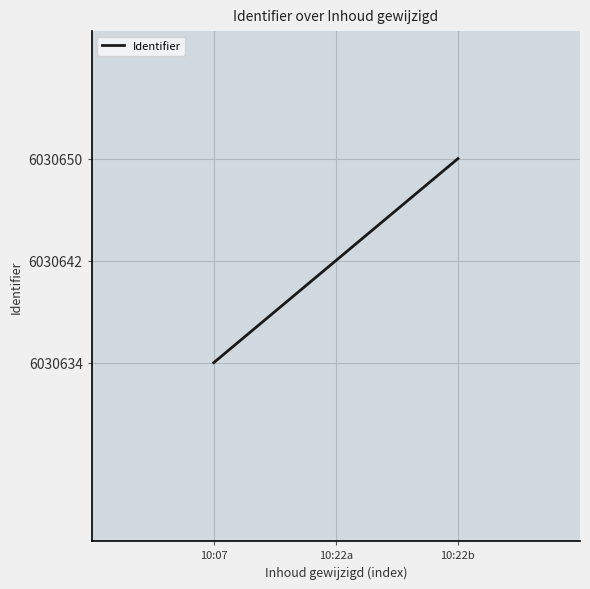

How many lines are shown in the chart?

1